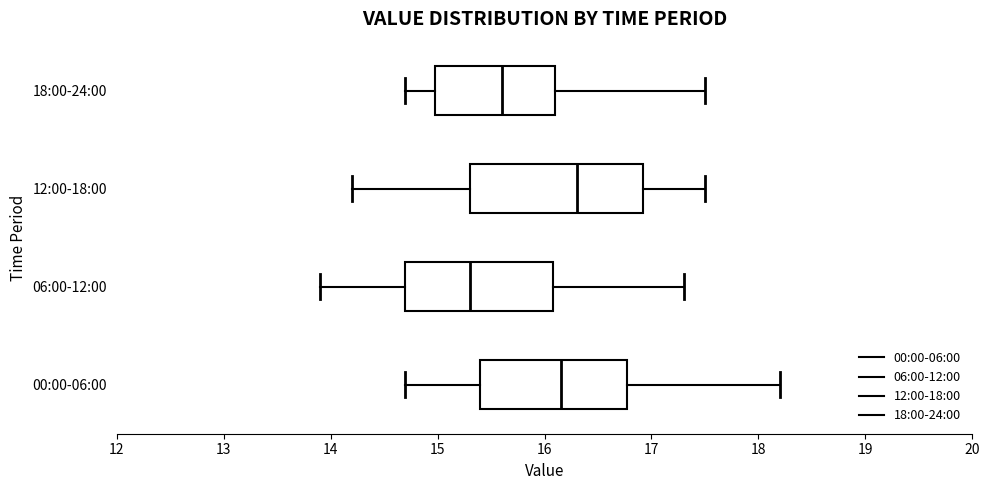

Where does the left whisker of the box for 18:00-24:00 end on the x-axis? The values are not printed on the chart, so give them approximately, as read against the axis.

14.7